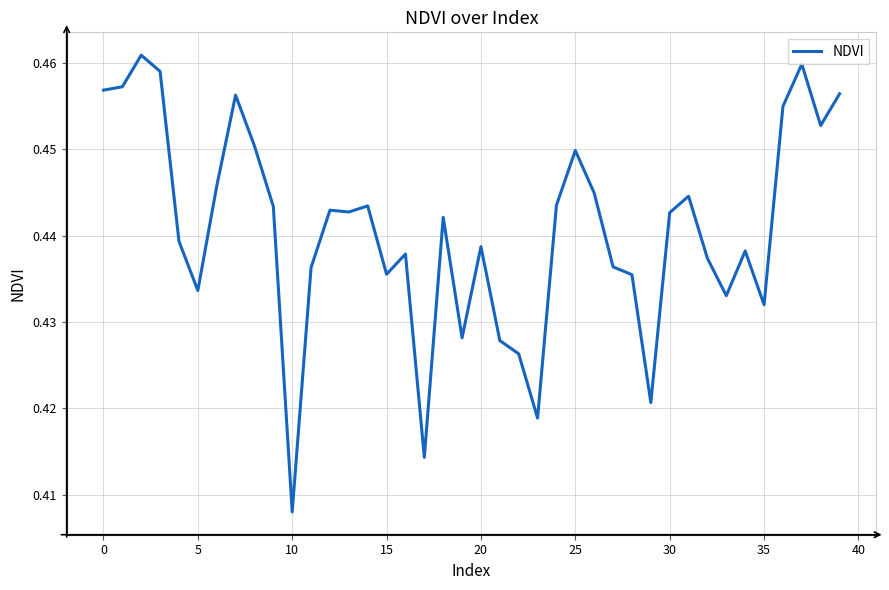

Does the chart display data point markers on the line(s)?

No